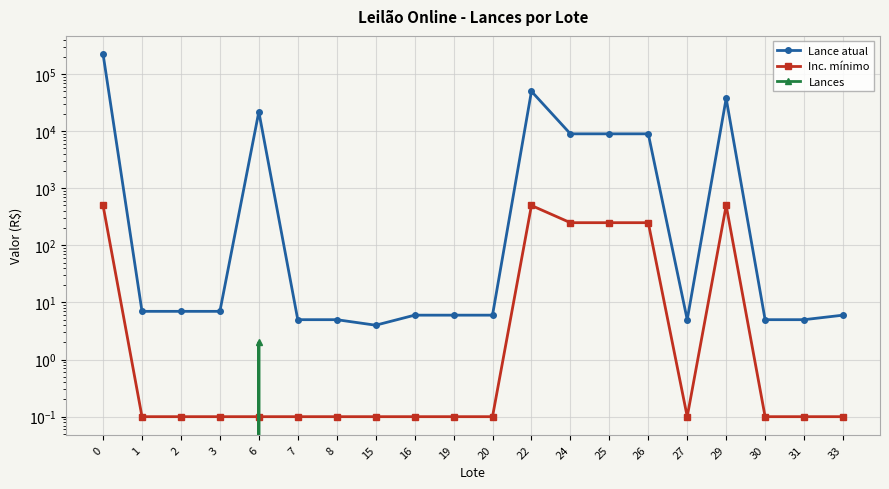

At how many categories does at least one series exceed 214141?

1